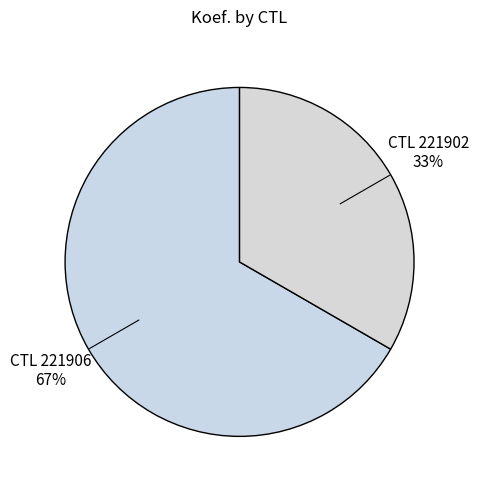

Which category accounts for the majority?

CTL 221906